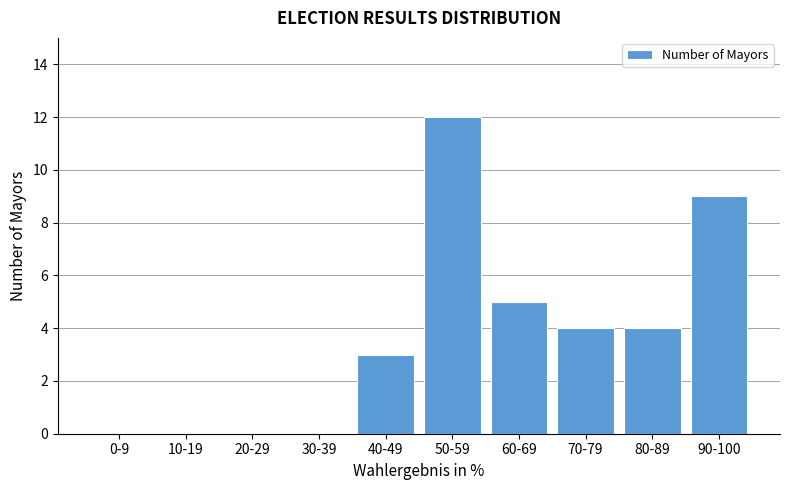

Reading left to right, what are all the values shown in this chart?

0-9=0	10-19=0	20-29=0	30-39=0	40-49=3	50-59=12	60-69=5	70-79=4	80-89=4	90-100=9